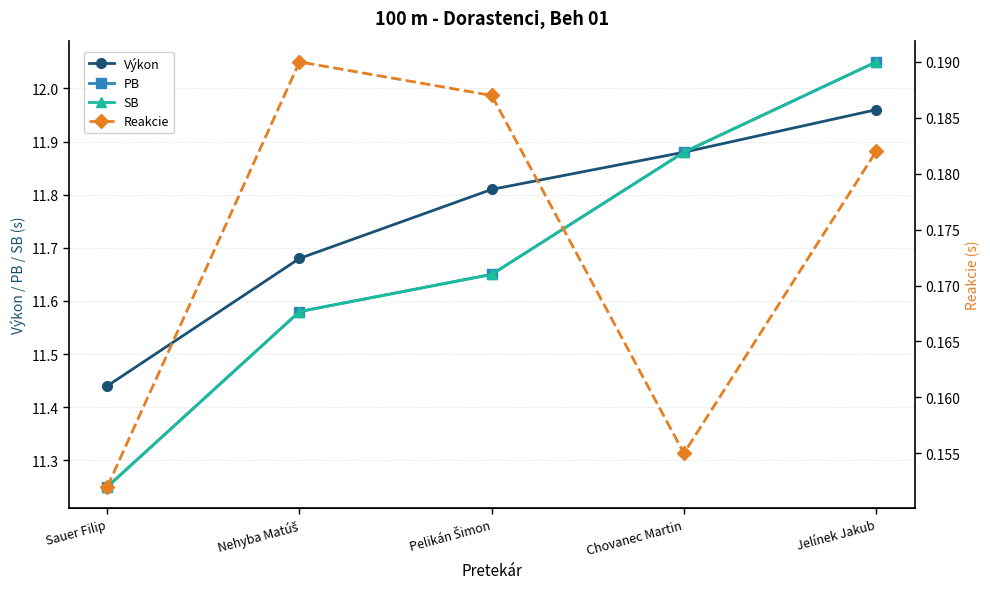

What is the difference between the maximum and minimum values in the PB series?

0.8